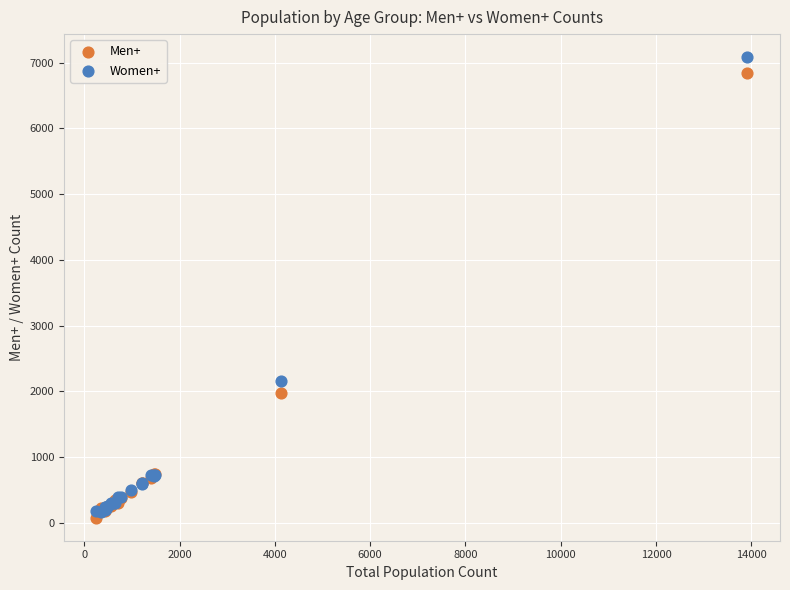

In the Women+ series, what Y value is closest to 3627?

2155